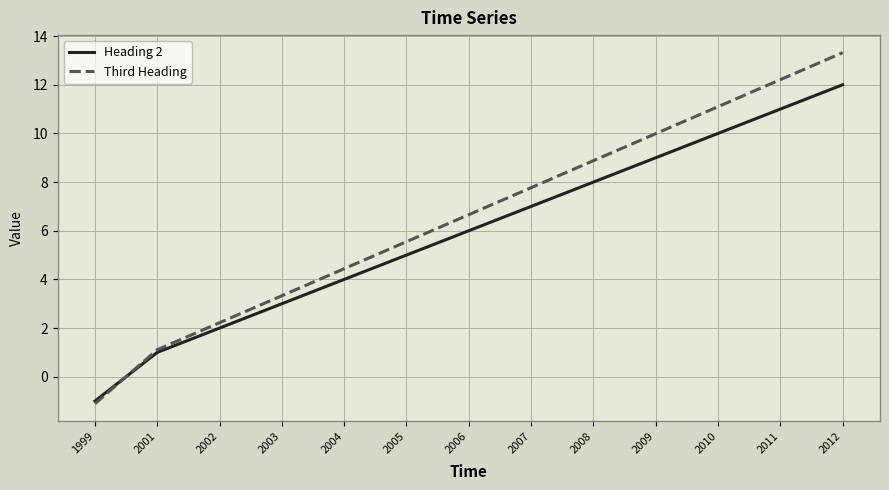

Read the Third Heading value at 2008.

8.9